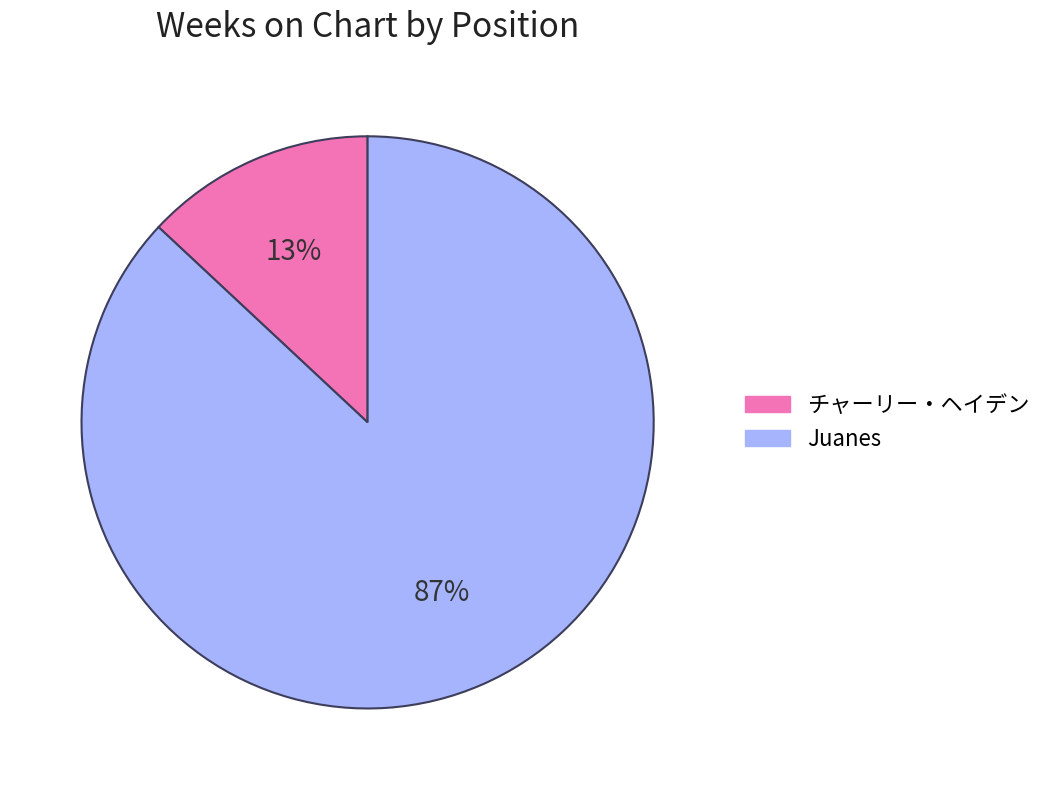

To the nearest percent, what is the average slice percentage?

50%